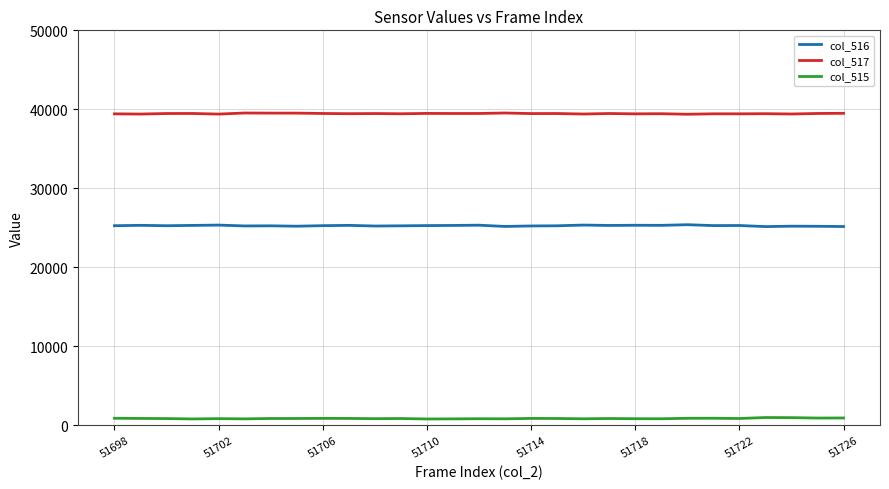

Which series has the largest total across all categories?

col_517